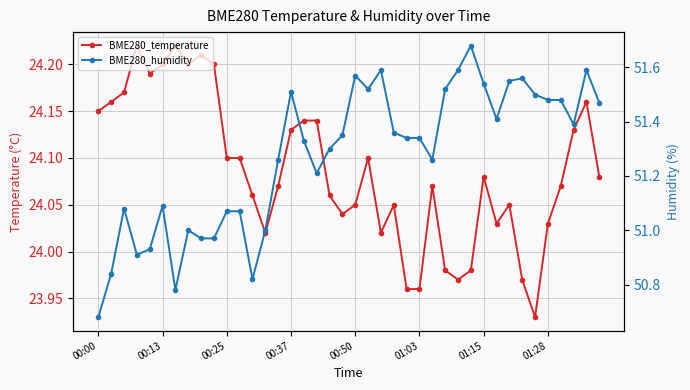

What is the difference between the maximum and second lowest values in the BME280_temperature series?

0.3